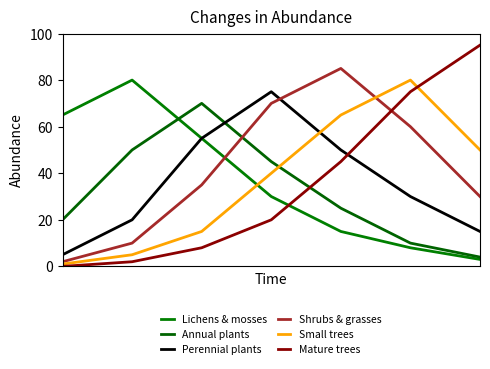

What is the difference between the second highest and minimum values in the Shrubs & grasses series?

68